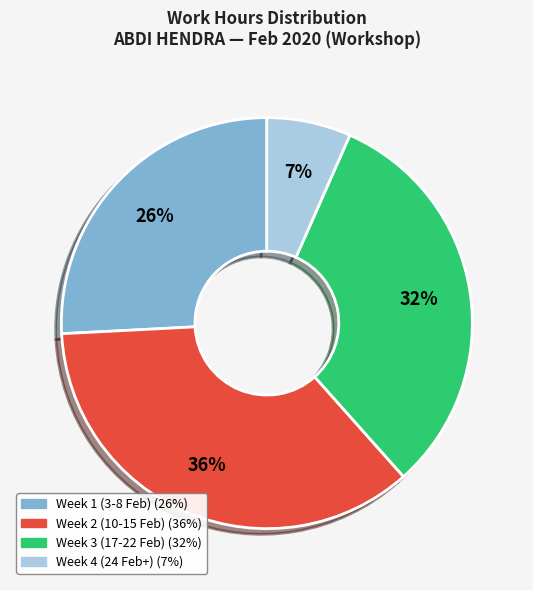

To the nearest percent, what is the average slice percentage?

25%